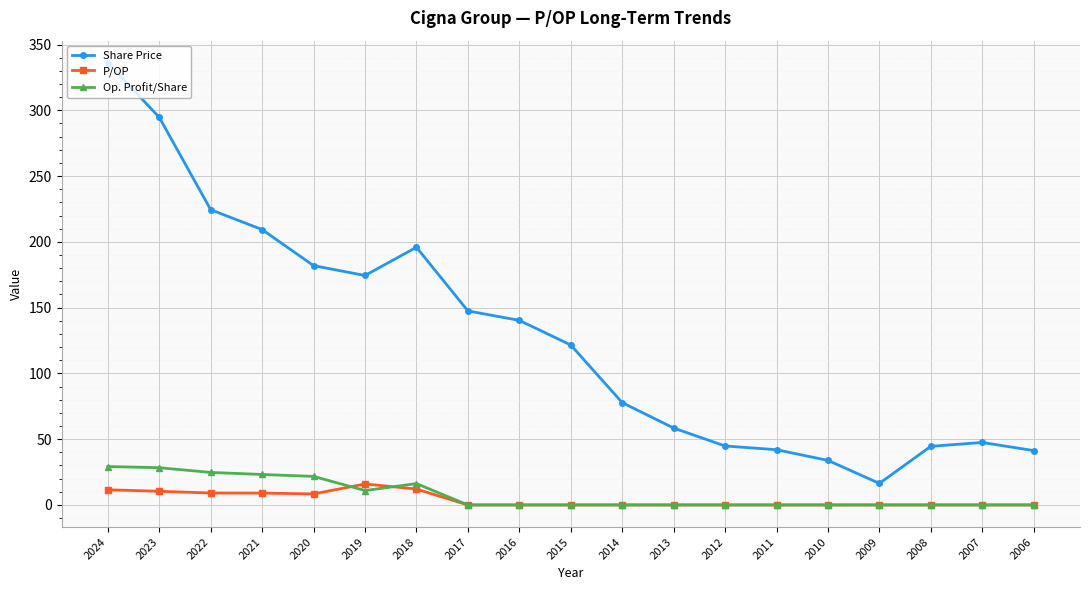

What is the value of the Share Price point at the 7th from the left?

195.9